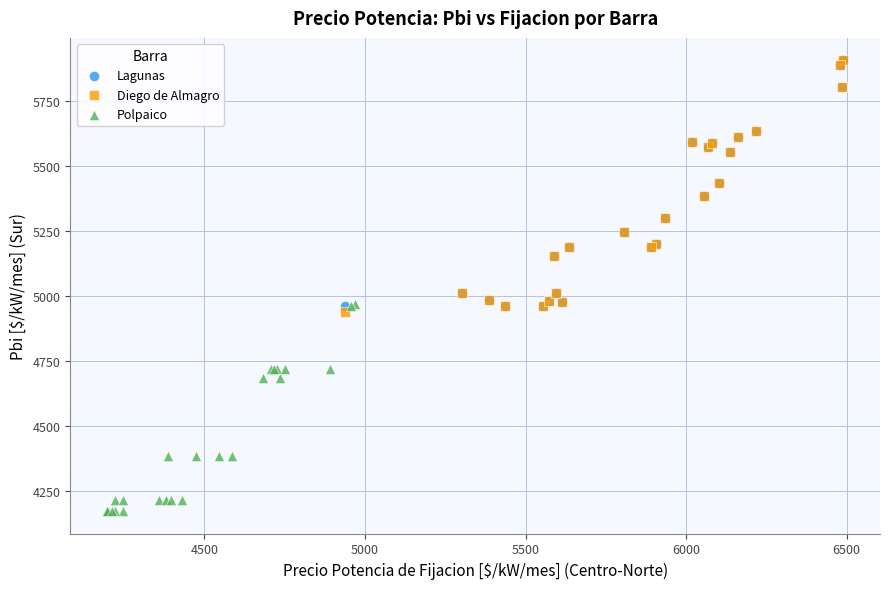

Which series contains the lowest Y value?

Polpaico